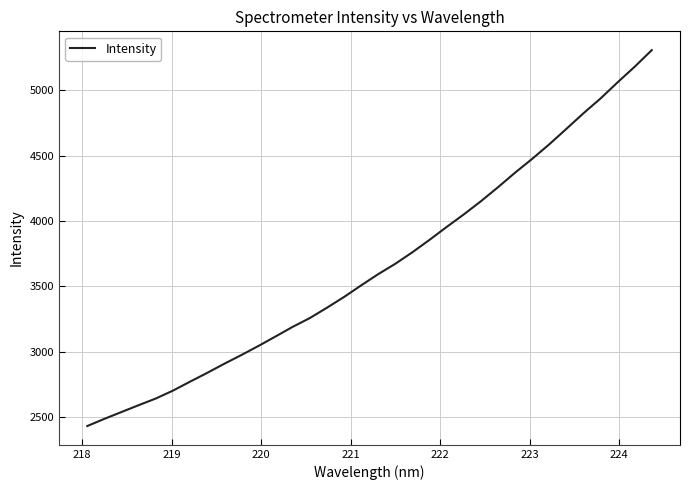

What is the maximum value shown in the chart?

5307.8